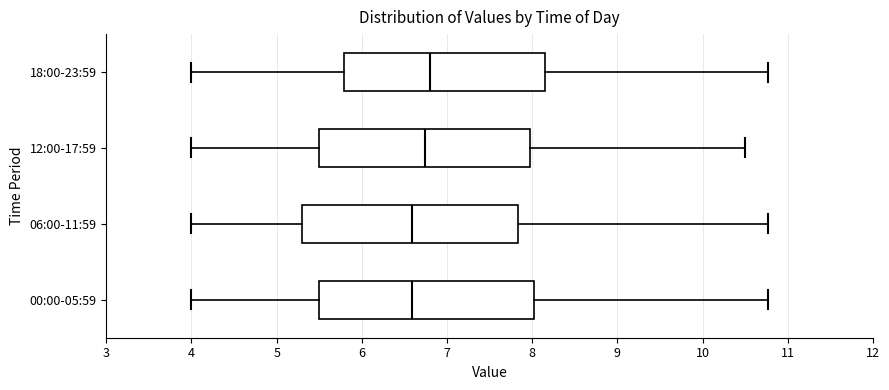

Reading bottom to top, read every box against the x-axis: the position of its median line, the range the box covers, and the ends of its whiskers. The values are not printed on the chart, so give them approximately, as read against the axis.

00:00-05:59: median 6.6, box 5.5 to 8.0, whiskers 4.0 to 10.8
06:00-11:59: median 6.6, box 5.3 to 7.8, whiskers 4.0 to 10.8
12:00-17:59: median 6.7, box 5.5 to 8.0, whiskers 4.0 to 10.5
18:00-23:59: median 6.8, box 5.8 to 8.2, whiskers 4.0 to 10.8